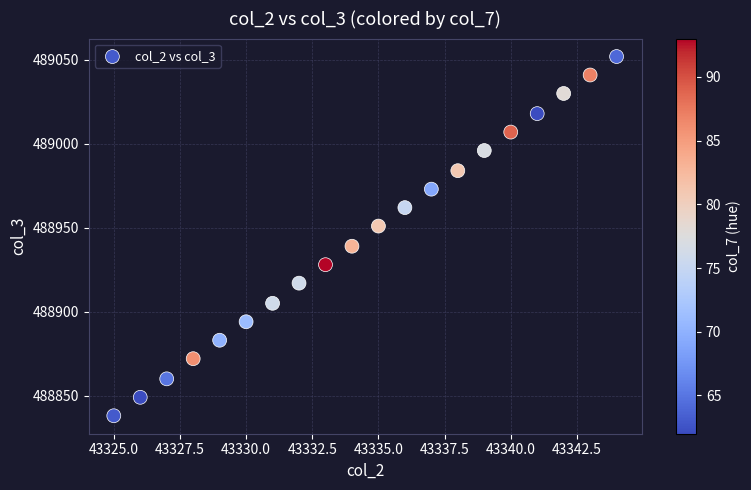

What is the range of Y values (max minus min)?

214